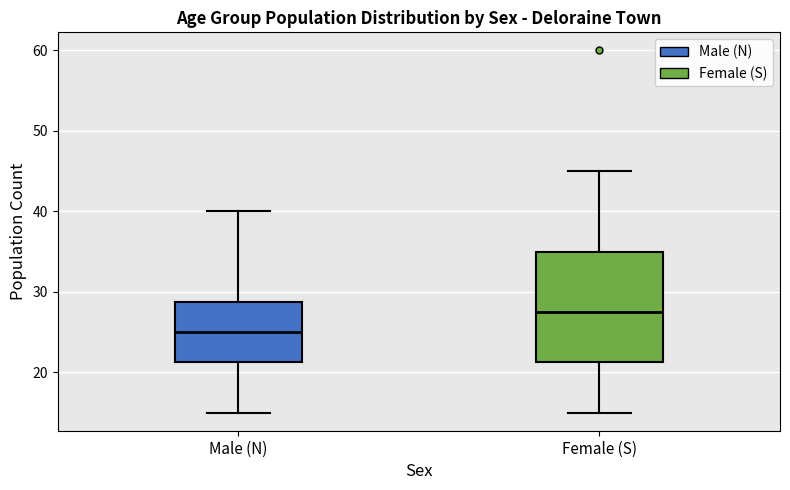

Reading left to right, transcribe this box plot: for each box, give where its median line is, the range the box spans, and where its two whiskers end, as read against the y-axis. The values are not printed on the chart, so give them approximately, as read against the axis.

Male (N): median 25, box 21 to 29, whiskers 15 to 40
Female (S): median 28, box 21 to 35, whiskers 15 to 45